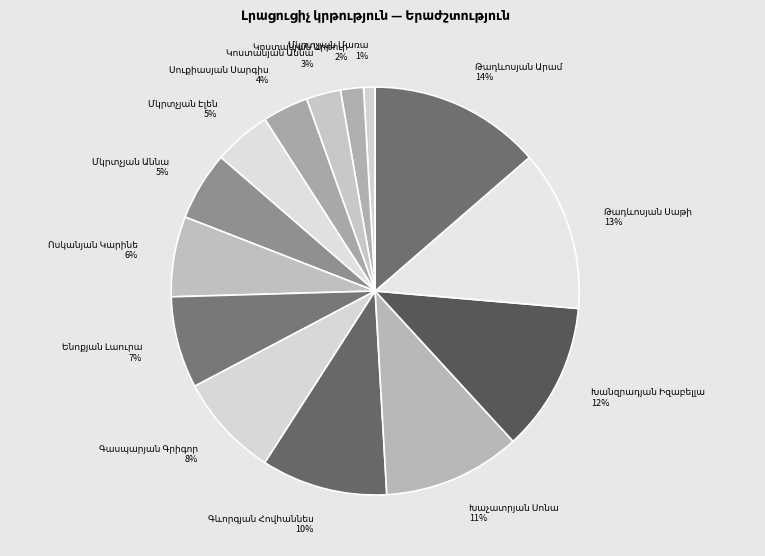

To the nearest percent, what is the average slice percentage?

7%